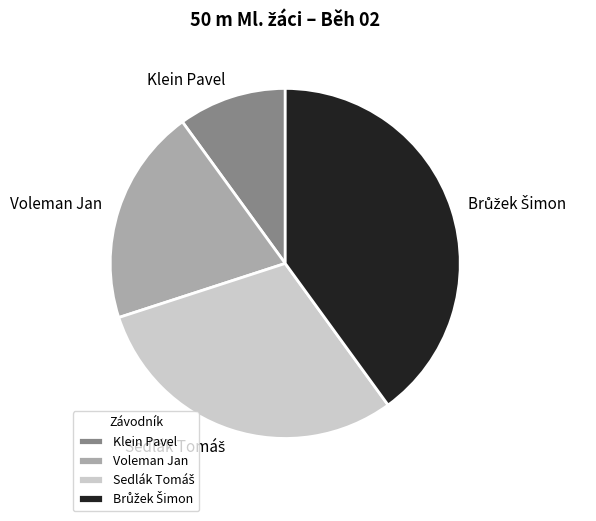

Is Voleman Jan the majority of the pie?

No